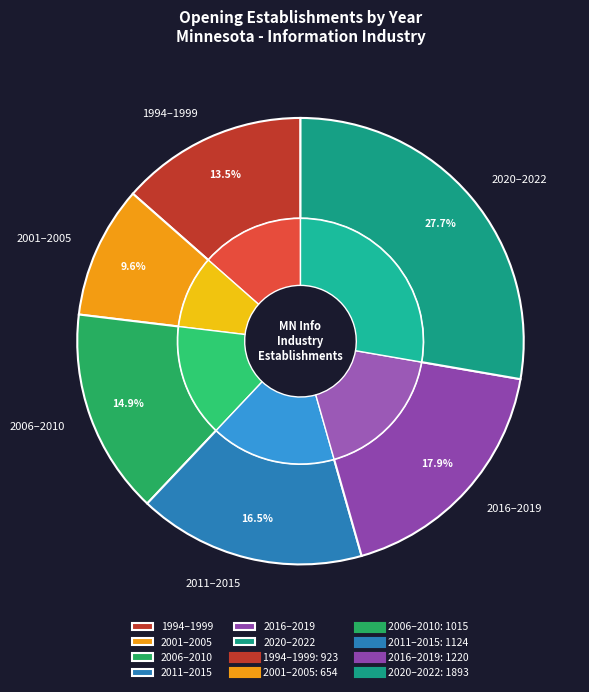

Do 2012 and 1998 together represent more than half of the pie?

No